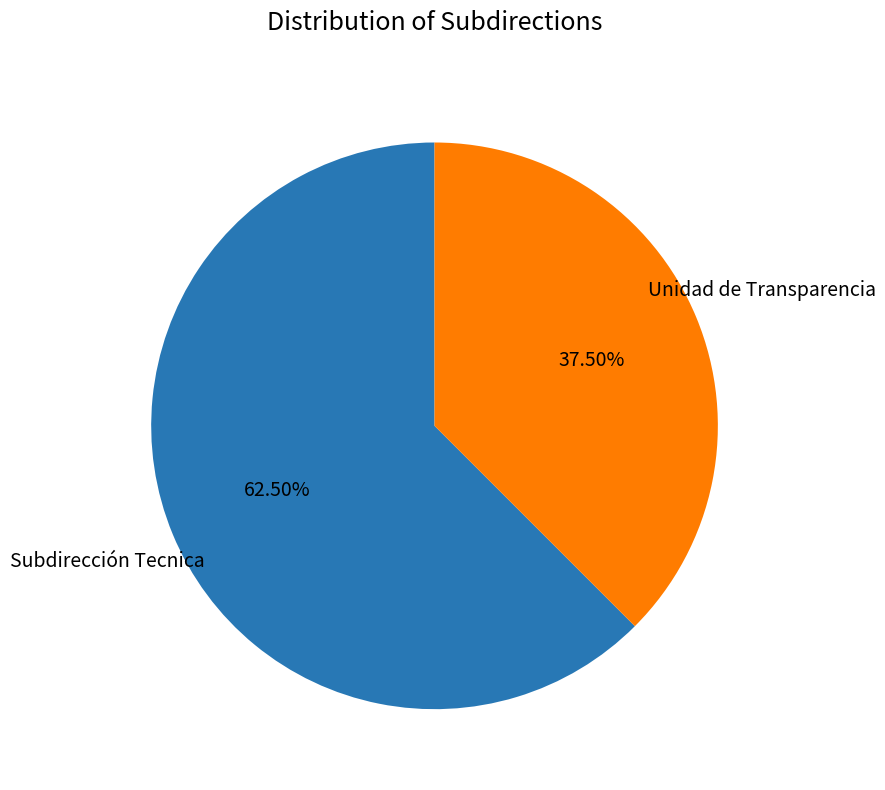

Which slice is the largest?

Subdirección Tecnica